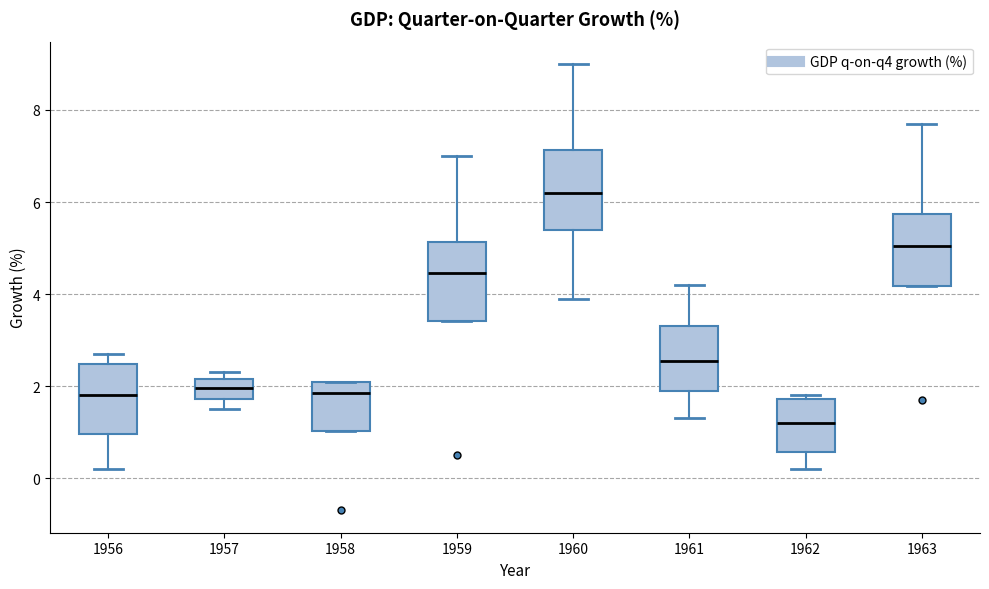

Reading left to right, read every box against the y-axis: the position of its median line, the range the box covers, and the ends of its whiskers. The values are not printed on the chart, so give them approximately, as read against the axis.

1956: median 1.8, box 1.0 to 2.4, whiskers 0.2 to 2.8
1957: median 2.0, box 1.8 to 2.2, whiskers 1.6 to 2.4
1958: median 1.8, box 1.0 to 2.2, whiskers 1.0 to 2.2
1959: median 4.4, box 3.4 to 5.2, whiskers 3.4 to 7.0
1960: median 6.2, box 5.4 to 7.2, whiskers 4.0 to 9.0
1961: median 2.6, box 2.0 to 3.4, whiskers 1.4 to 4.2
1962: median 1.2, box 0.6 to 1.8, whiskers 0.2 to 1.8 (just above the box's upper edge)
1963: median 5.0, box 4.2 to 5.8, whiskers 4.2 to 7.8